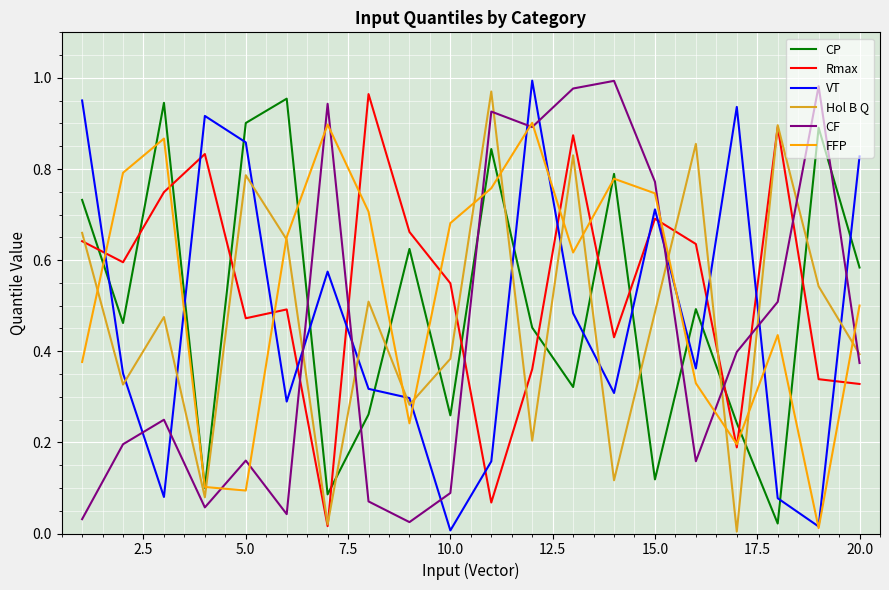

Which series ends up on top after the final intersection of CP and Hol B Q?

CP